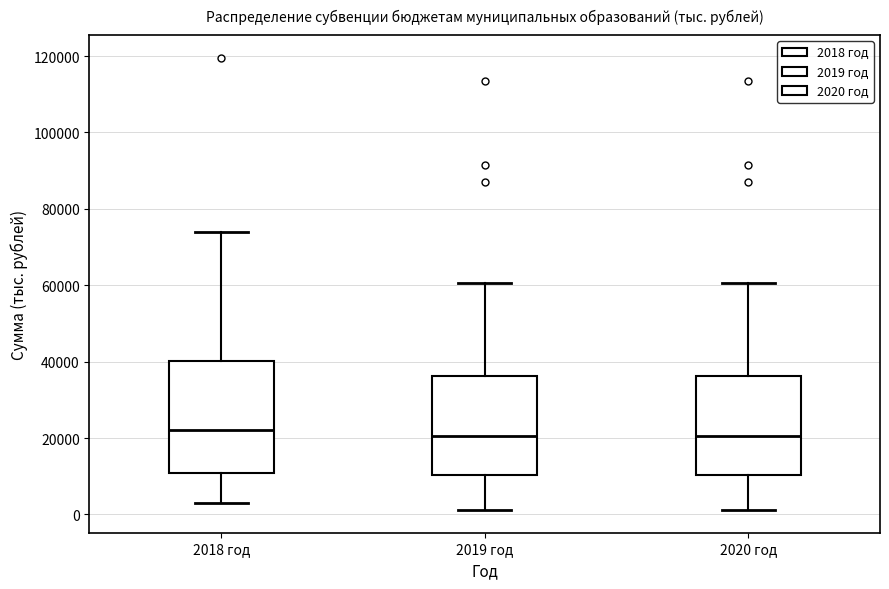

Where does the median line of the box for 2019 год sit on the y-axis? The values are not printed on the chart, so give them approximately, as read against the axis.

20000